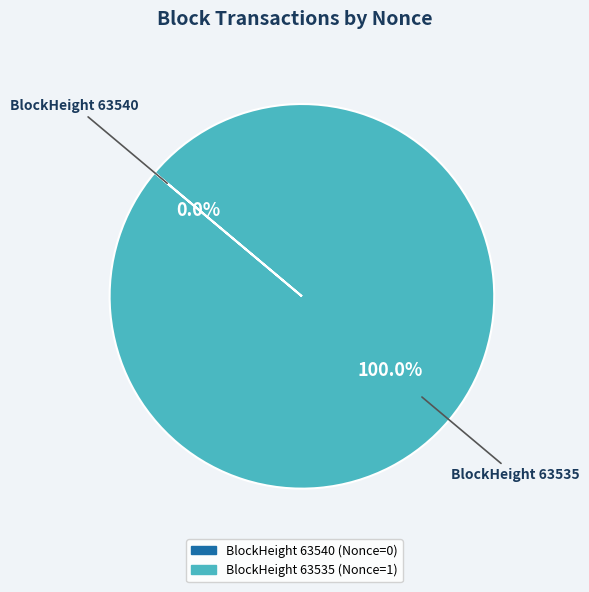

To the nearest percent, what is the combined percentage of 63535 and 63540?

100%